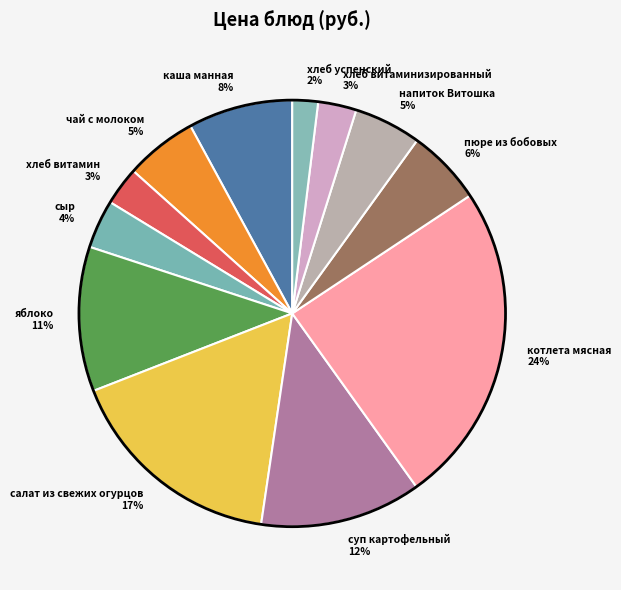

To the nearest percent, what portion does каша манная represent?

8%